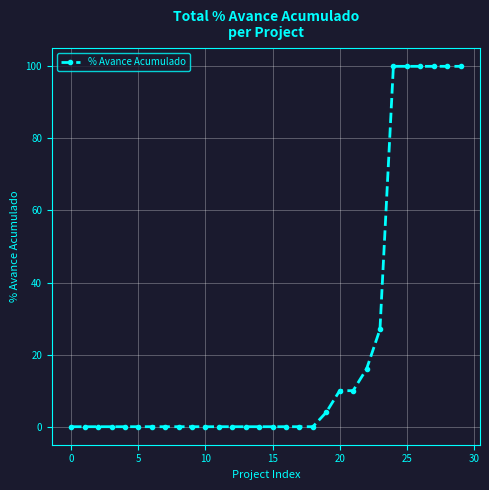

What is the maximum value shown in the chart?

100